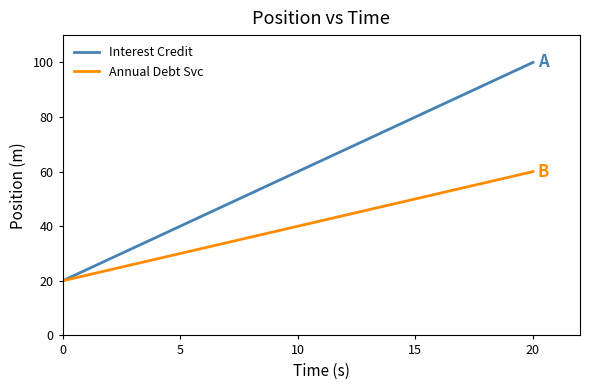

What is the highest value of the Interest Credit series?

100.0